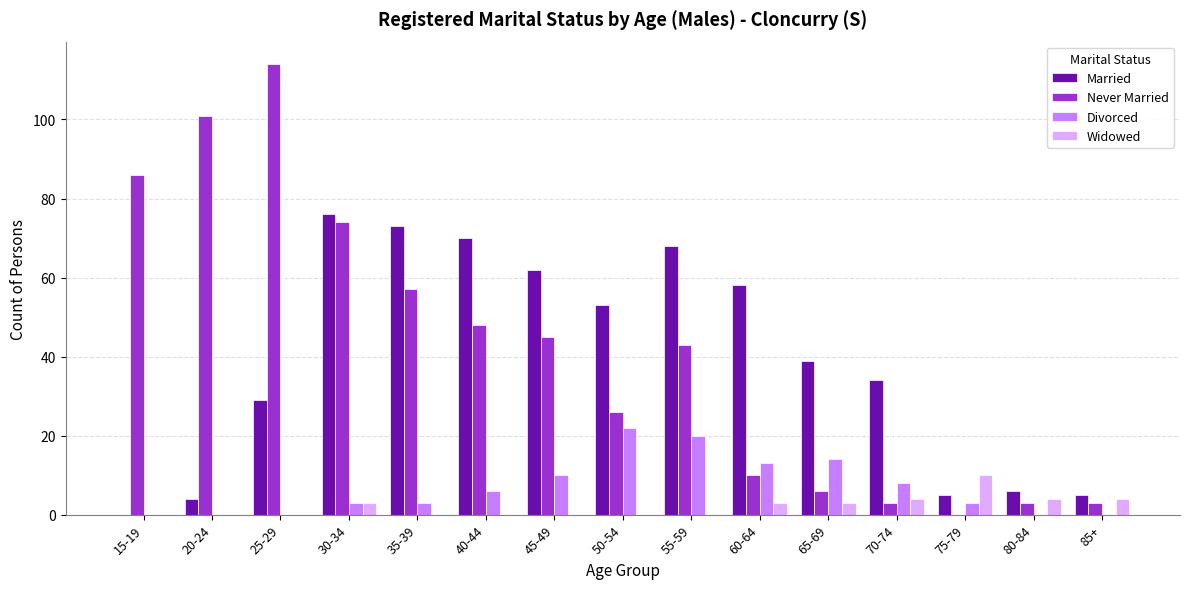

Is it true that Never Married equals 45 at 45-49?

True